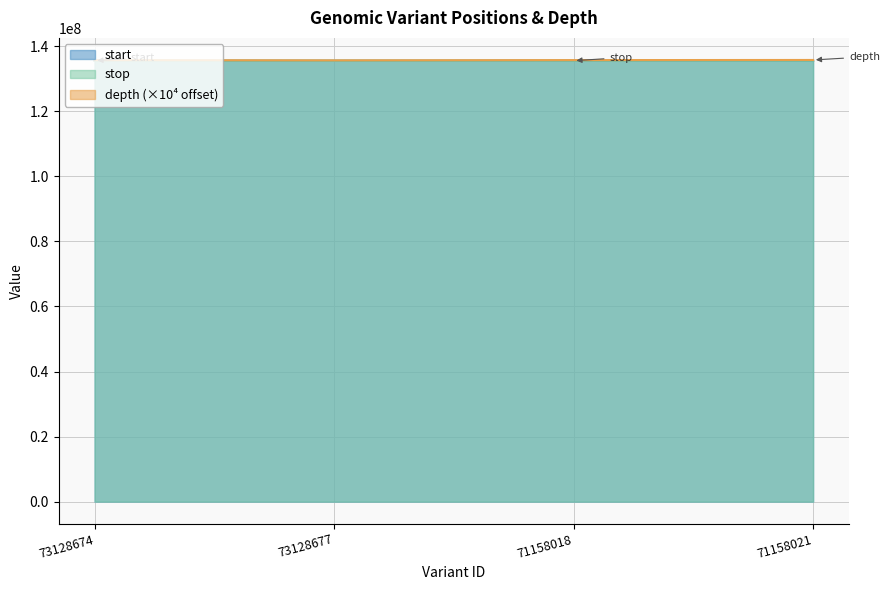

How many values in the start series are below 135546833?

2